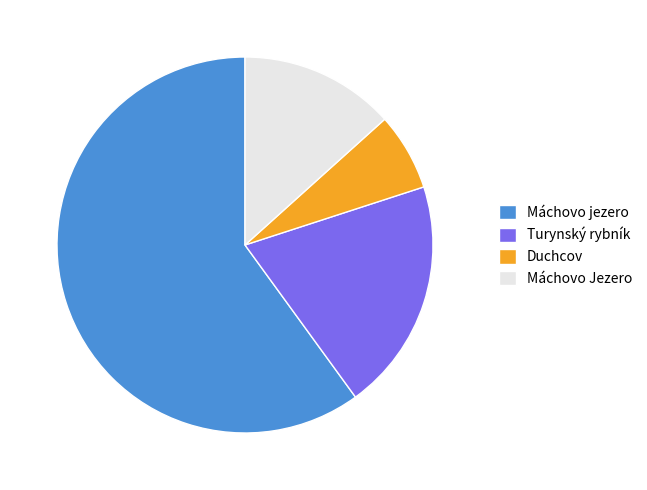

Is the sum of Turynský rybník and Máchovo jezero greater than half?

Yes